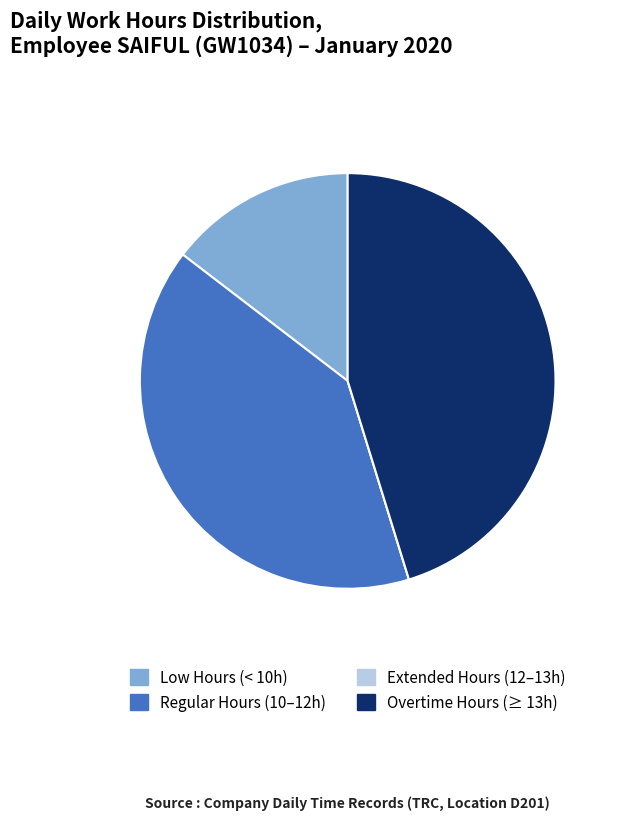

Is there a majority slice in this chart?

No